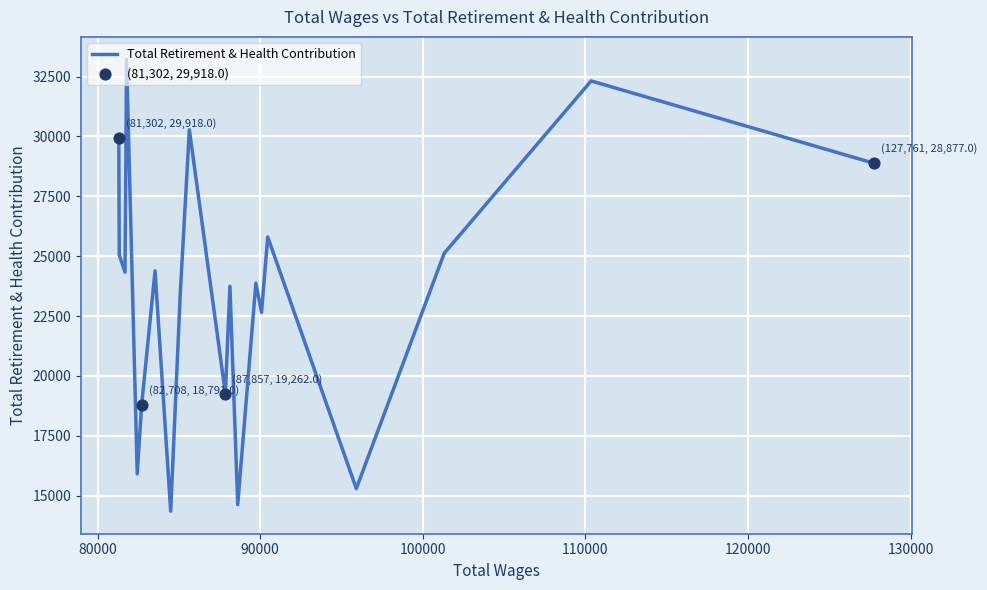

What is the difference between the maximum and minimum values?

18860